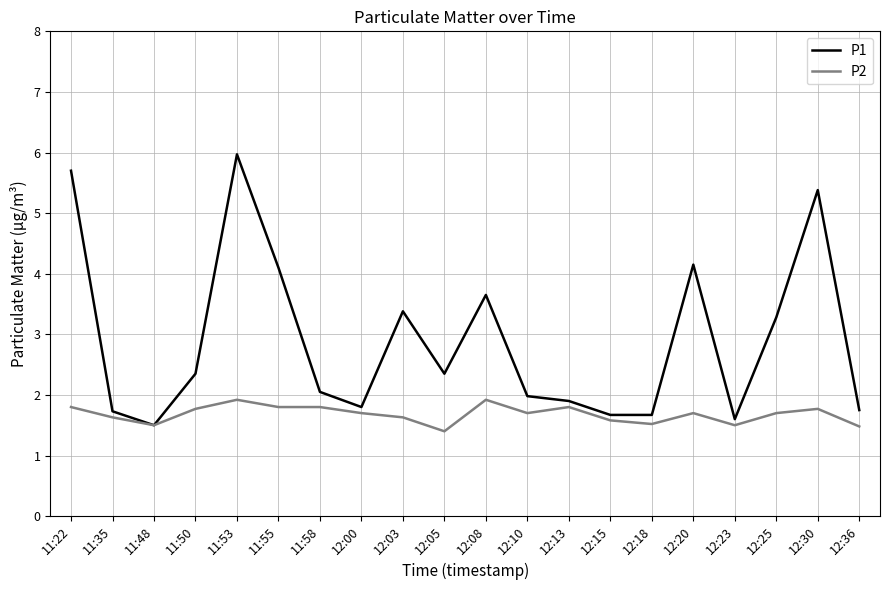

Rank the series by their maximum value, from lowest to highest.

P2, P1